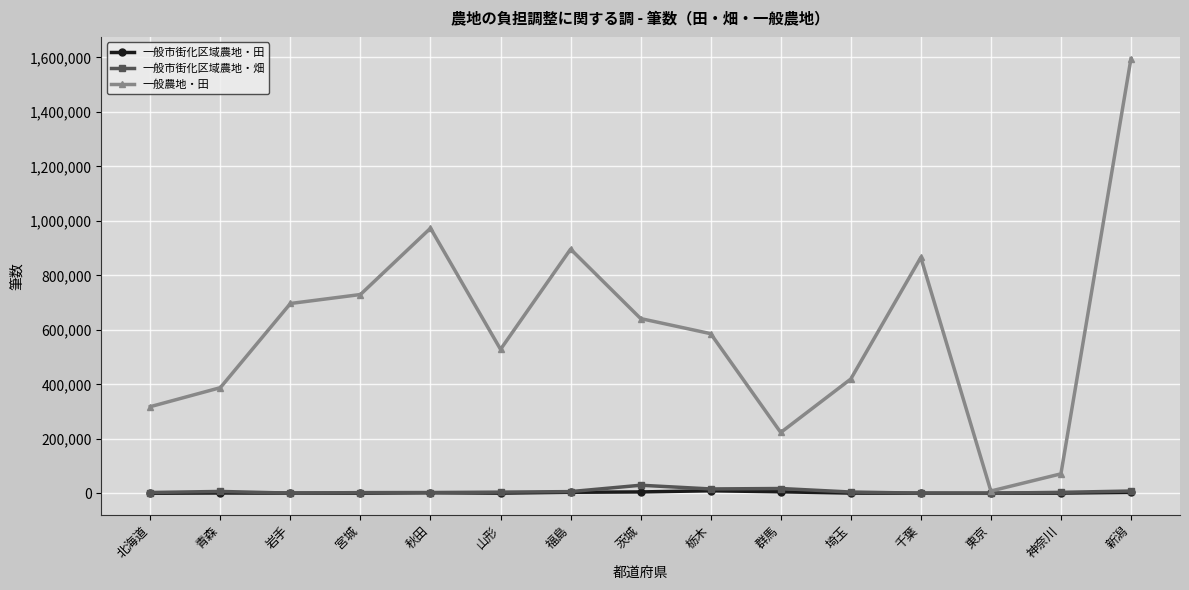

What is the greatest value displayed?

1595553